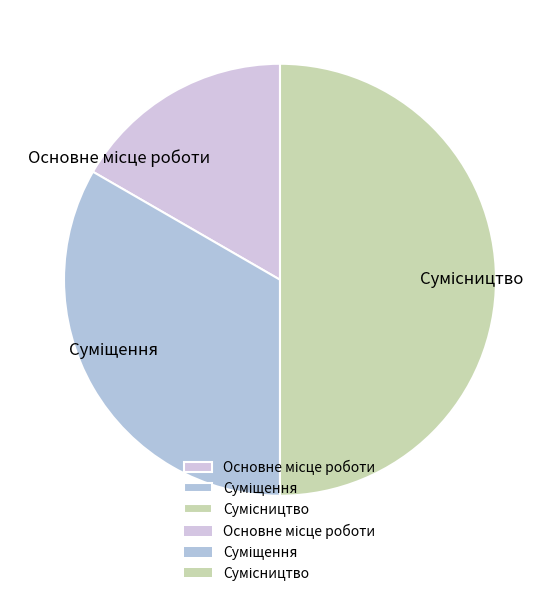

To the nearest percent, what is the difference between the largest and smallest slice percentages?

33%